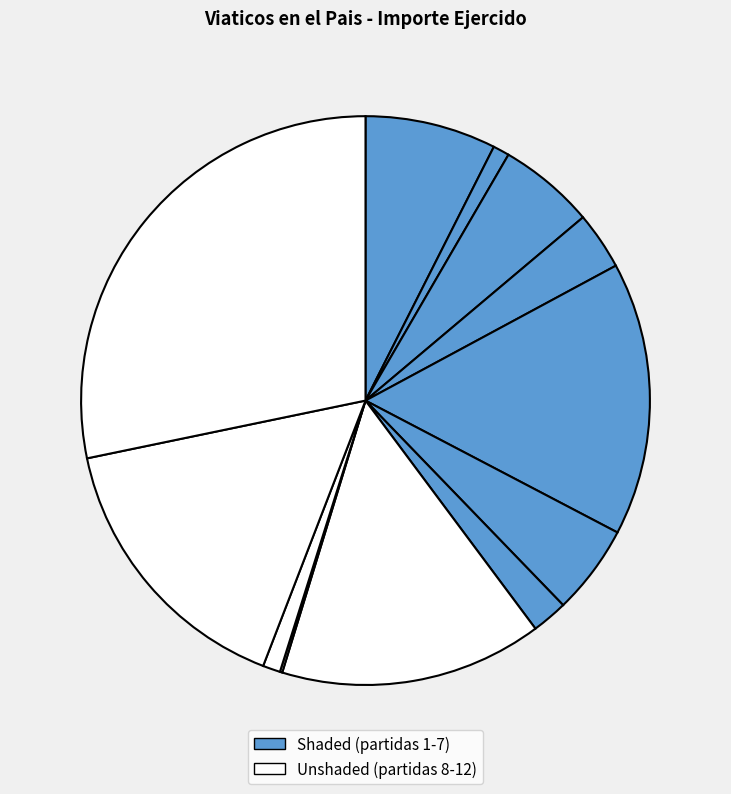

Rank the categories by value from lowest to highest.

9, 2, 10, 7, 4, 6, 3, 1, 8, 5, 11, 12